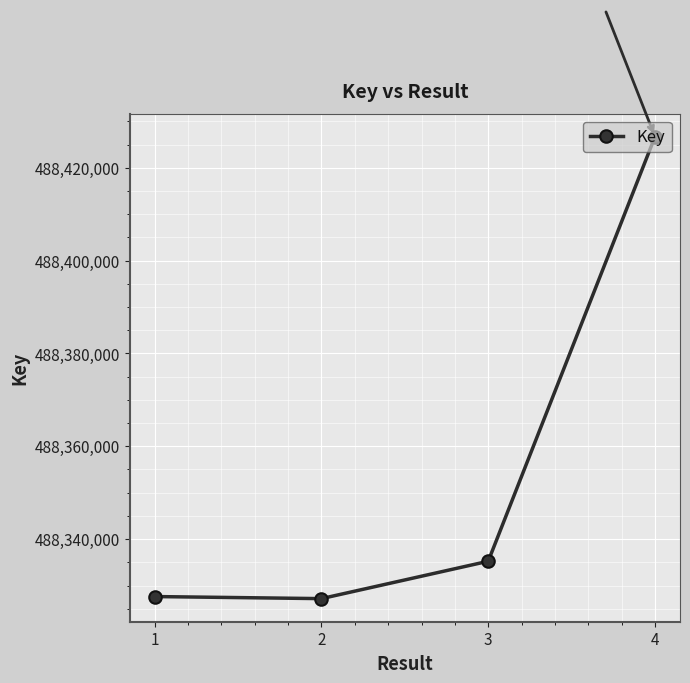

The chart shows a value of 216999223 at 3. True or false?

False